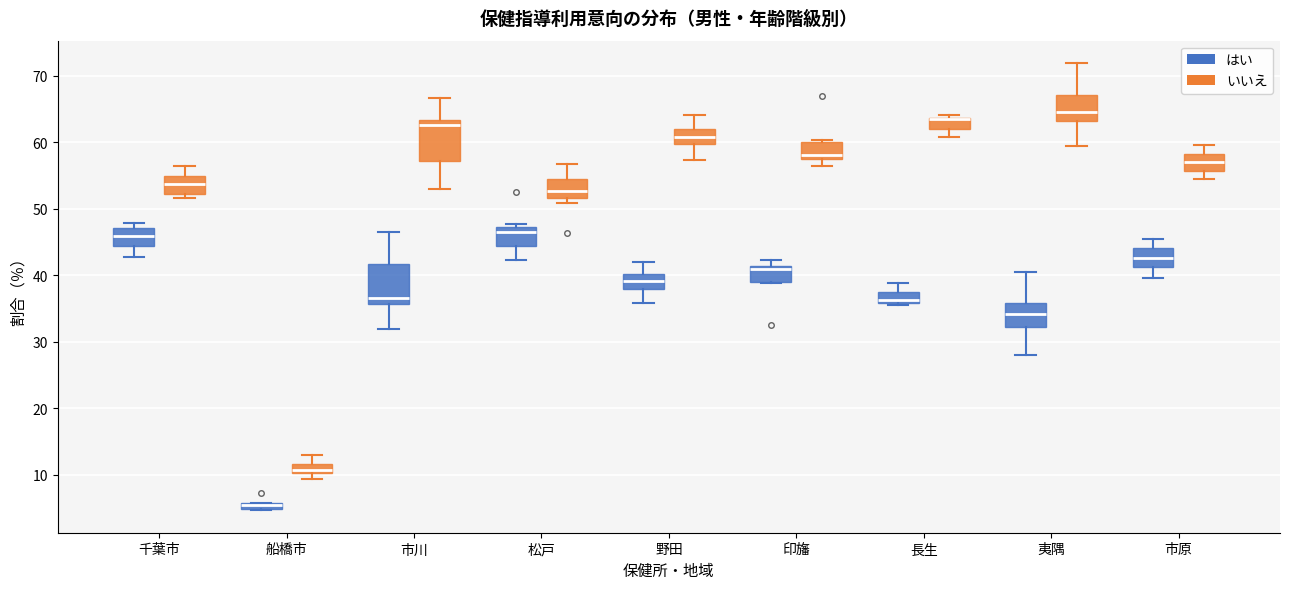

Where is the lower edge of the box for 夷隅 (はい) on the y-axis? The values are not printed on the chart, so give them approximately, as read against the axis.

32